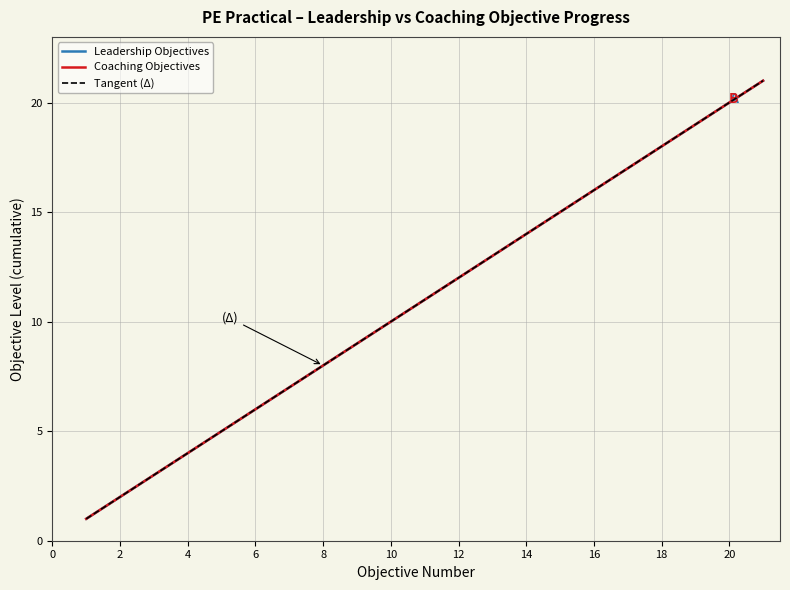

Is this an area chart (filled region under the line)?

No